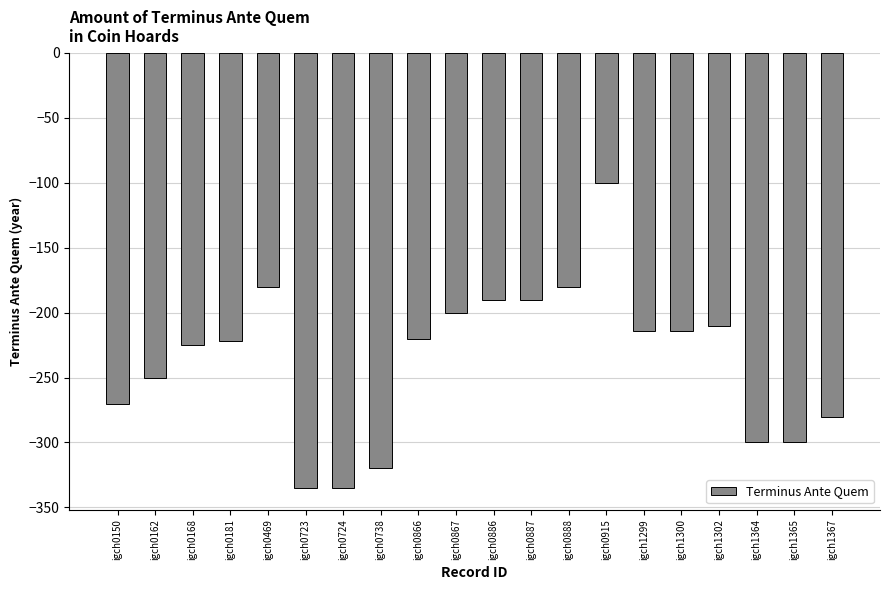

True or false: the data shows -300 at igch1365.

True